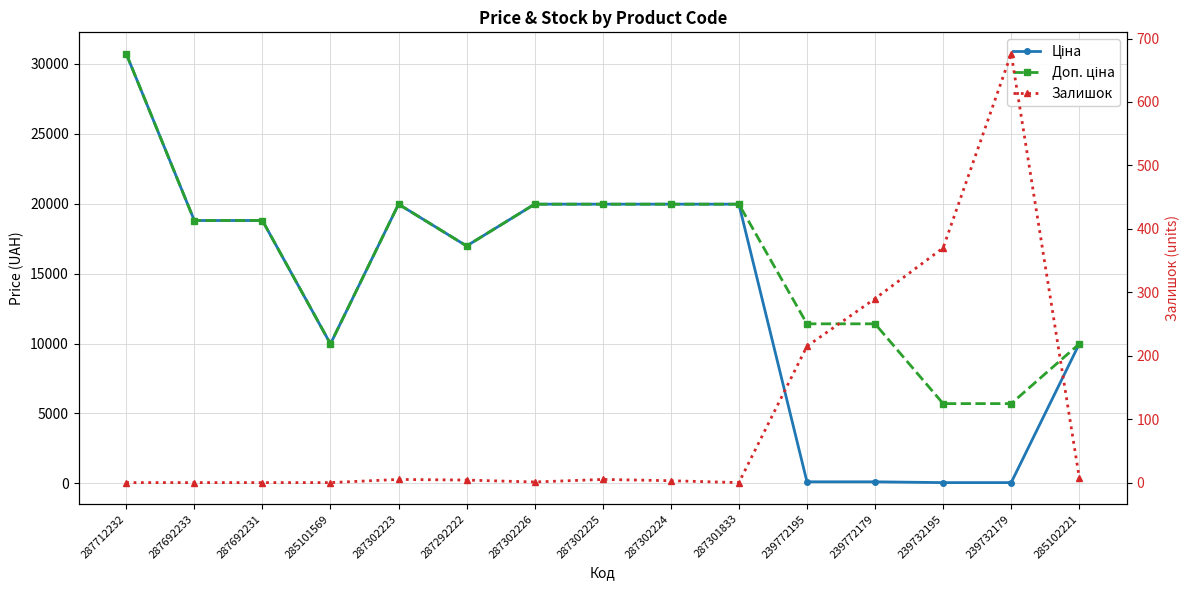

True or false: Залишок has more than 1 interior local peaks.

True